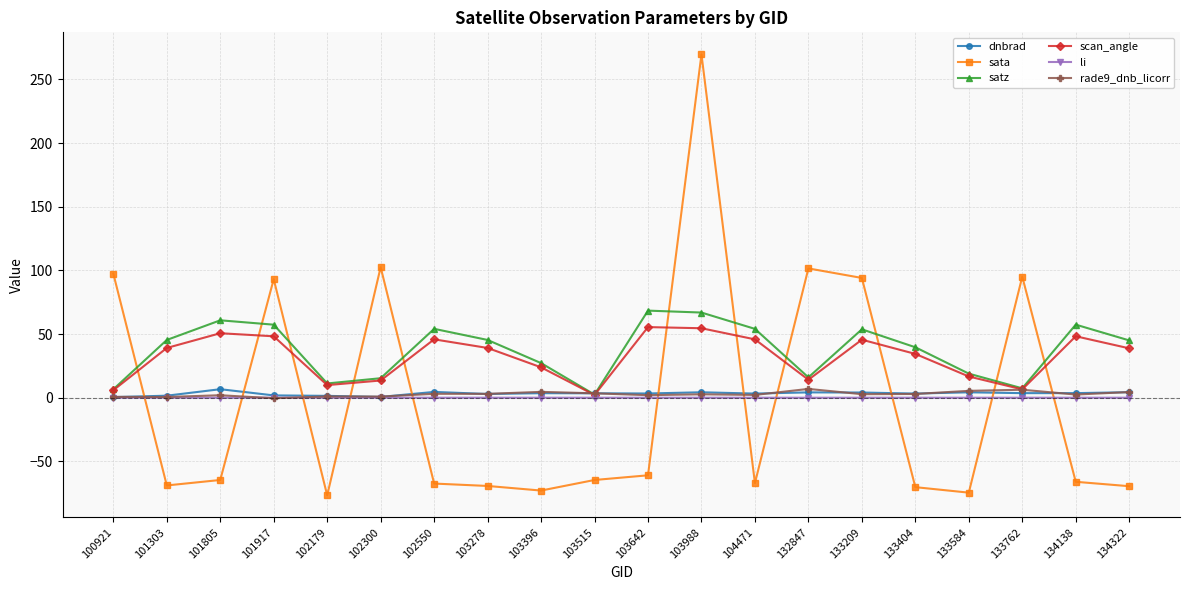

Which series has the widest spread of values?

sata